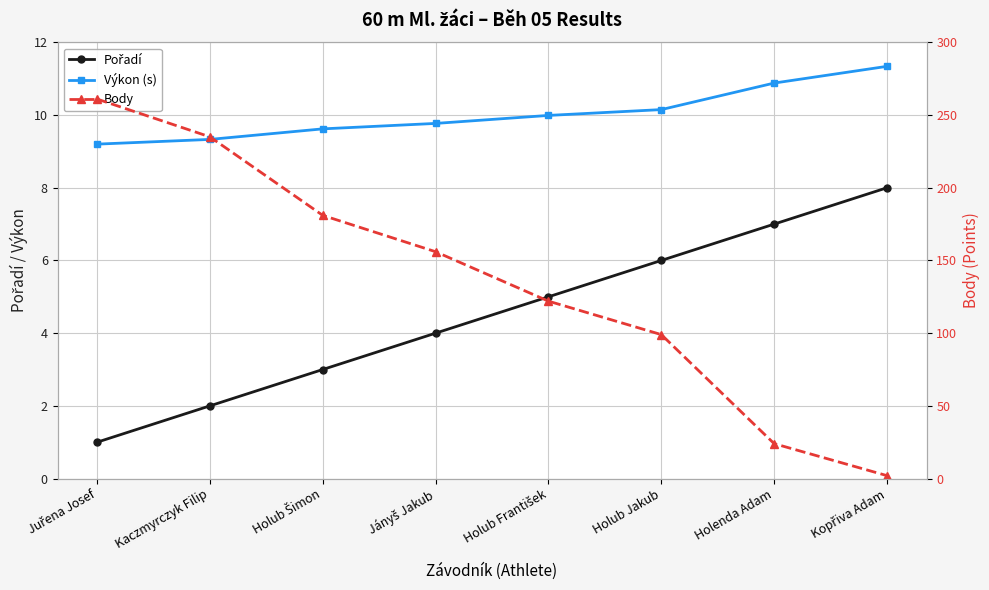

Reading right to left, extract all data points from this chart.

Pořadí: 8.0	7.0	6.0	5.0	4.0	3.0	2.0	1.0
Výkon (s): 11.3	10.9	10.2	10.0	9.8	9.6	9.3	9.2
Body: 2.0	24.0	99.0	122.0	156.0	181.0	235.0	261.0